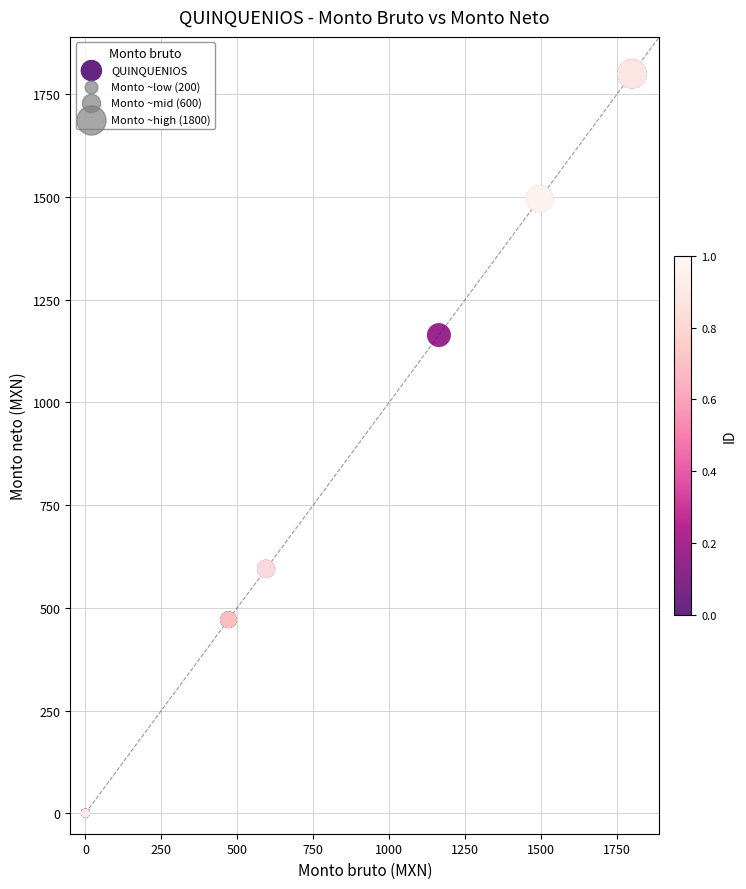

What Y value in the scatter plot is closest to 900?

1164